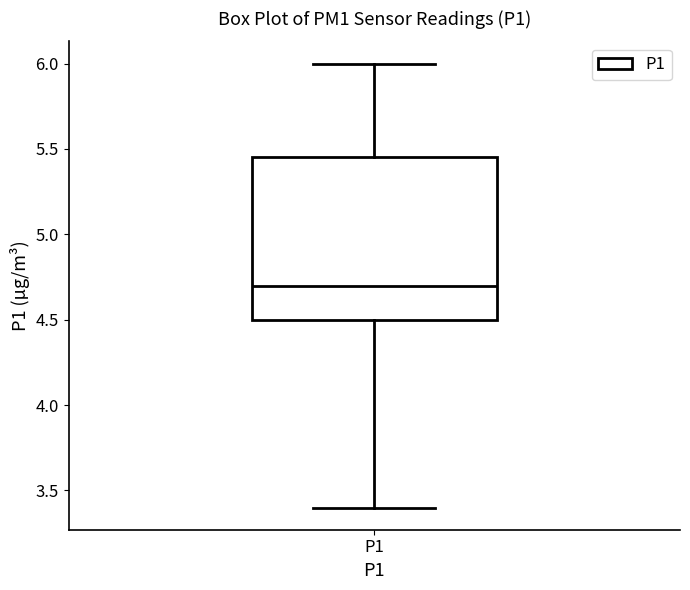

Read this box plot against the y-axis: the position of the median line, the range covered by the box, and the ends of both whiskers. The values are not printed on the chart, so give them approximately, as read against the axis.

median 4.70, box 4.50 to 5.45, whiskers 3.40 to 6.00